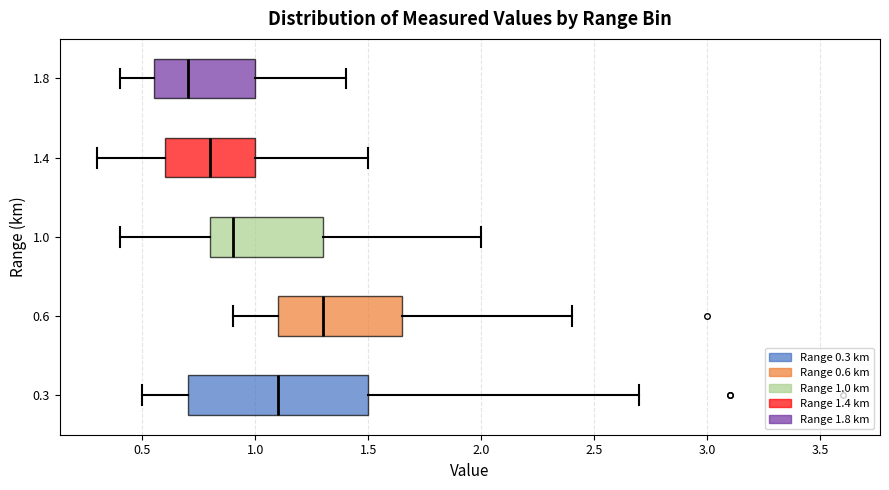

Reading bottom to top, transcribe this box plot: for each box, give where its median line is, the range the box spans, and where its two whiskers end, as read against the x-axis. The values are not printed on the chart, so give them approximately, as read against the axis.

0.3: median 1.10, box 0.70 to 1.50, whiskers 0.50 to 2.70
0.6: median 1.30, box 1.10 to 1.65, whiskers 0.90 to 2.40
1.0: median 0.90, box 0.80 to 1.30, whiskers 0.40 to 2.00
1.4: median 0.80, box 0.60 to 1.00, whiskers 0.30 to 1.50
1.8: median 0.70, box 0.55 to 1.00, whiskers 0.40 to 1.40